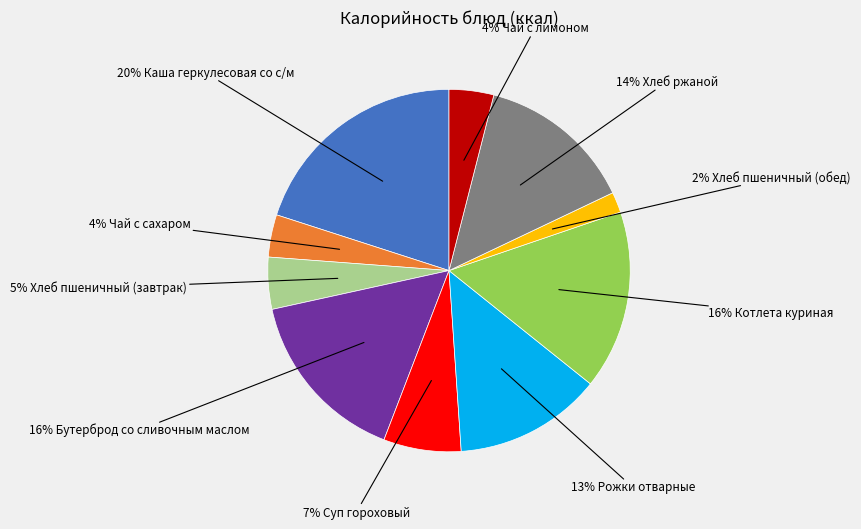

Is there any slice that represents more than half of the pie?

No